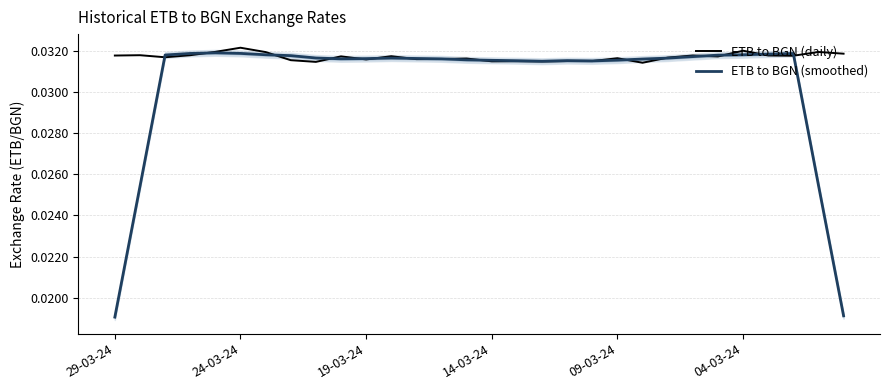

How many data points does each series have?

30